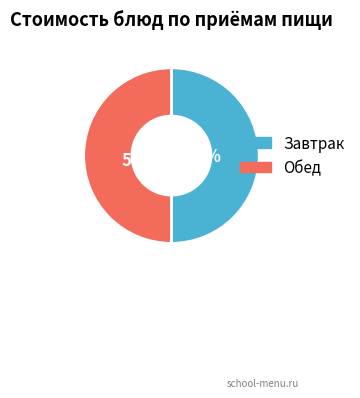

To the nearest percent, what is the average slice percentage?

50%